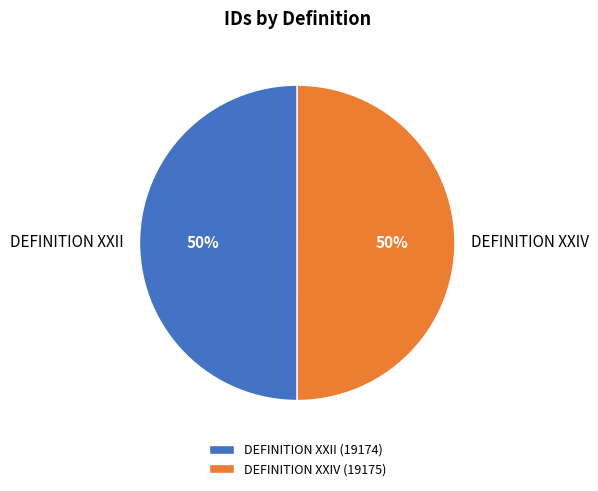

Do DEFINITION XXIV (19175) and DEFINITION XXII (19174) together represent more than half of the pie?

Yes